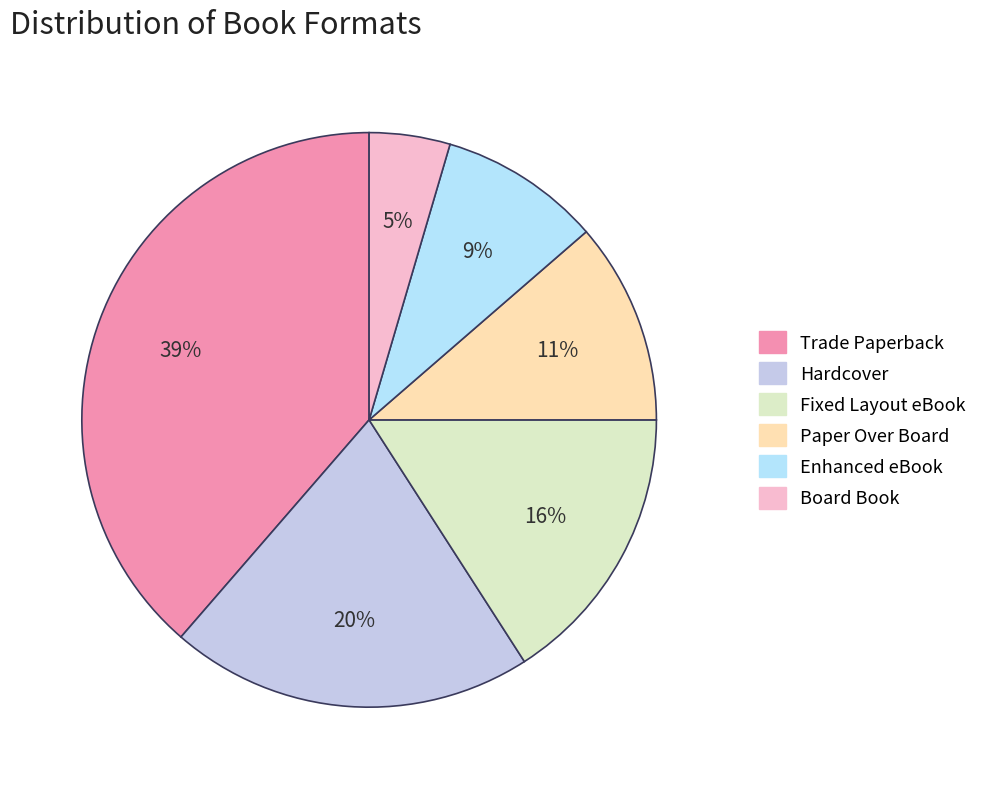

The Paper Over Board slice represents 22% of the pie. True or false?

False